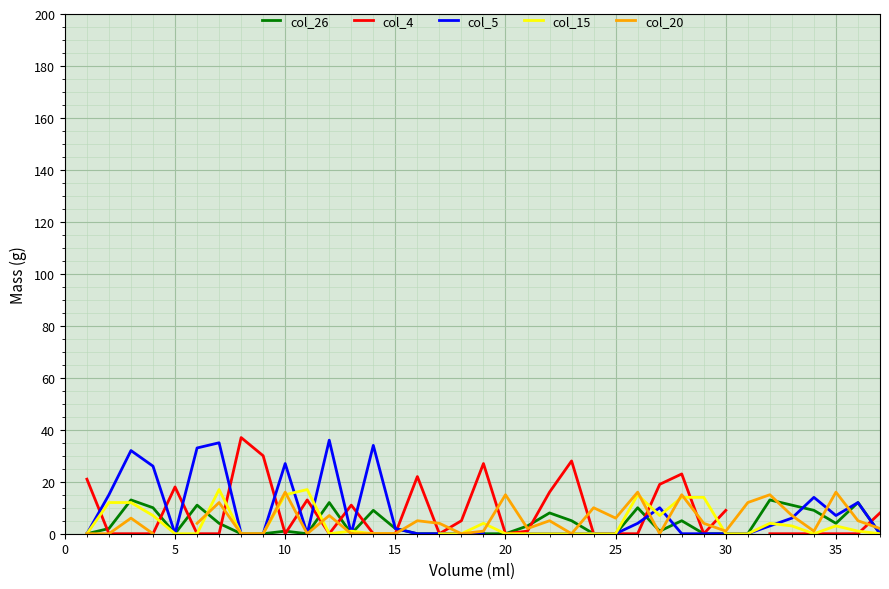

Which series has the largest range (max minus min)?

col_4